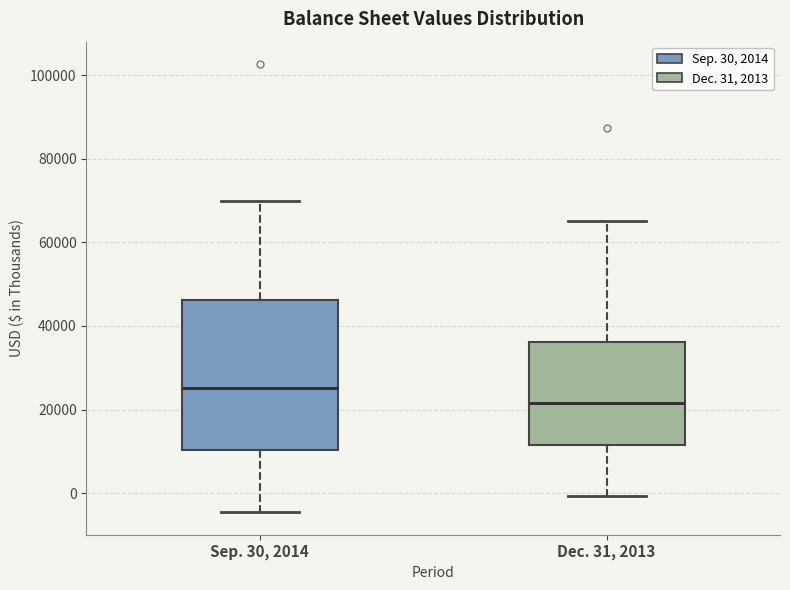

Where does the lower whisker of the box for Sep. 30, 2014 end on the y-axis? The values are not printed on the chart, so give them approximately, as read against the axis.

-4000